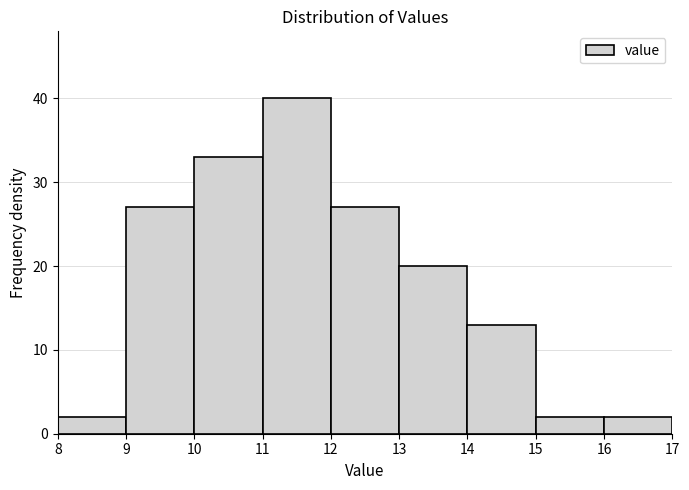

Which range on the x-axis has the tallest bar?

11 to 12